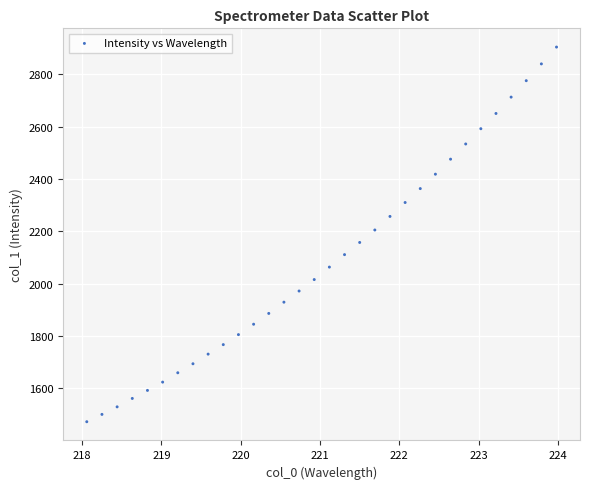

What is the range of X values (max minus min)?

5.9